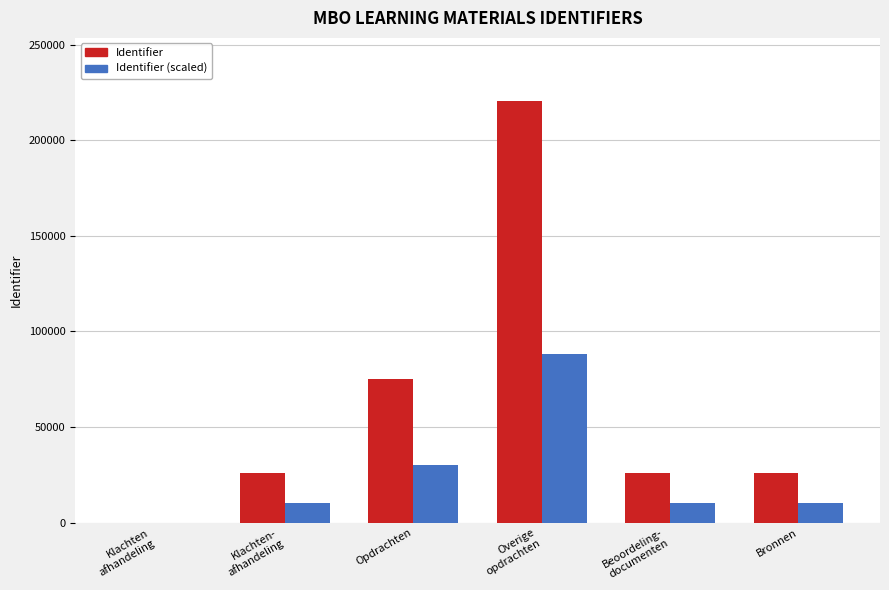

What is the sum of all Identifier (scaled) values?

149045.2